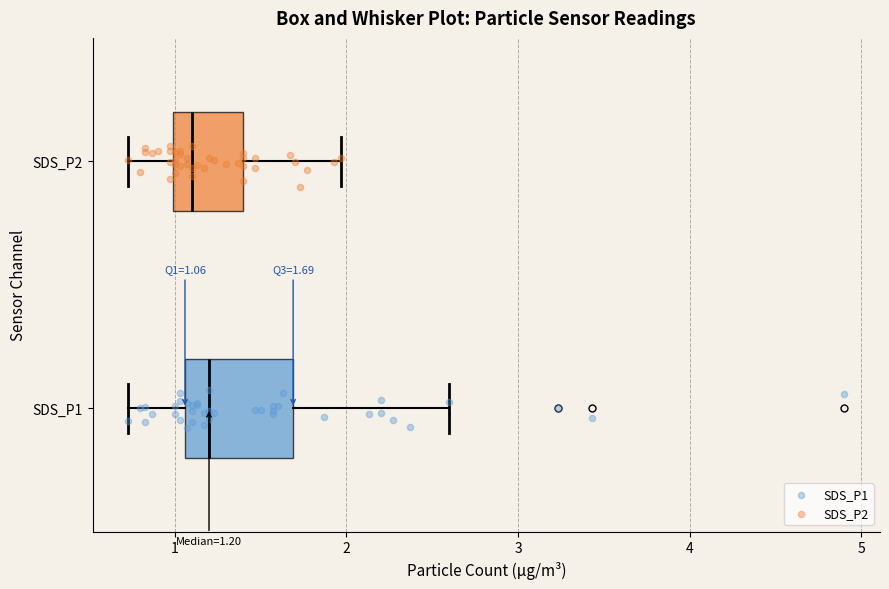

Comparing the boxes themselves (not the whiskers), which one is the widest?

SDS_P1